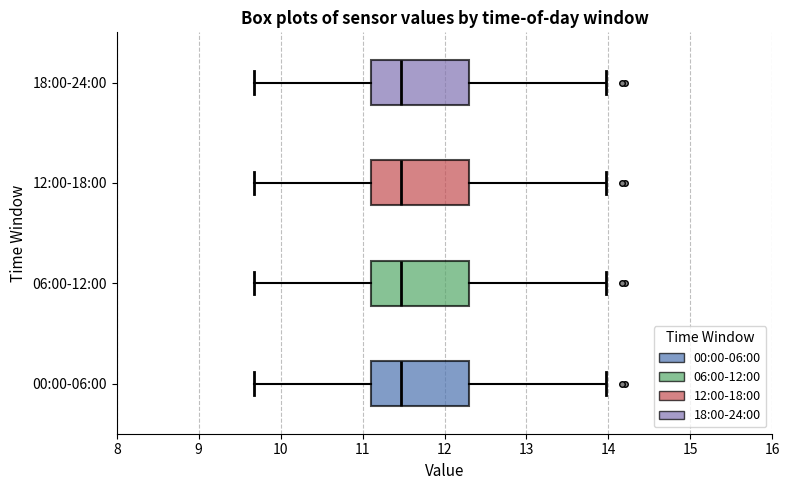

Where is the left edge of the box for 00:00-06:00 on the x-axis? The values are not printed on the chart, so give them approximately, as read against the axis.

11.1